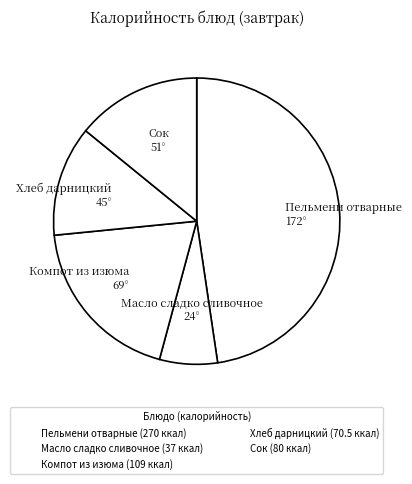

Does Компот из изюма account for over 50% of the chart?

No